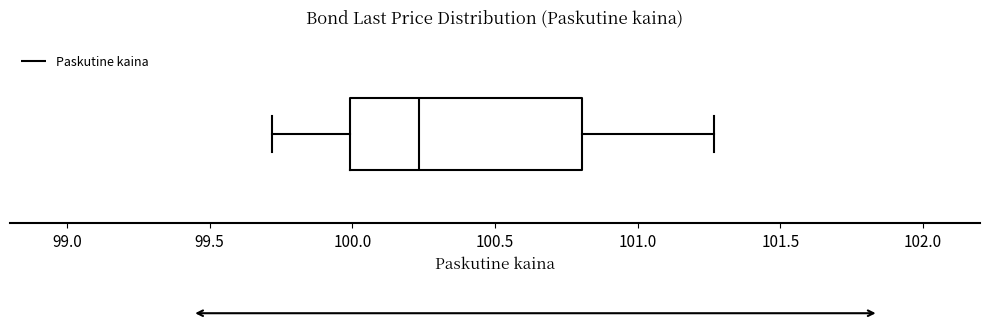

Read this box plot against the x-axis: the position of the median line, the range covered by the box, and the ends of both whiskers. The values are not printed on the chart, so give them approximately, as read against the axis.

median 100.25, box 100.00 to 100.80, whiskers 99.70 to 101.25